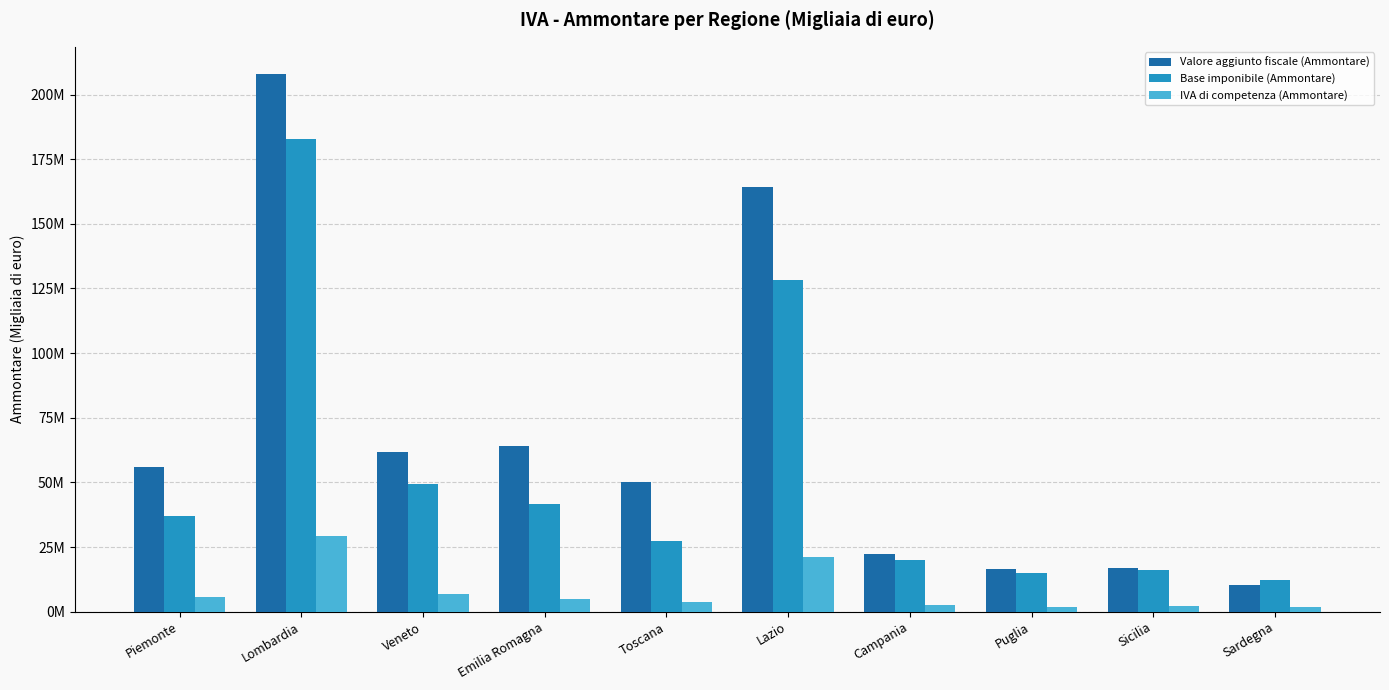

What is the difference between the Valore aggiunto fiscale (Ammontare) values at Sicilia and Piemonte?

39117451